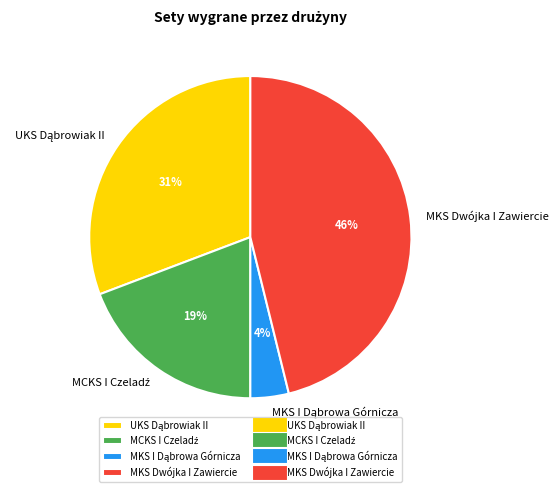

To the nearest percent, what portion does MKS Dwójka I Zawiercie represent?

46%